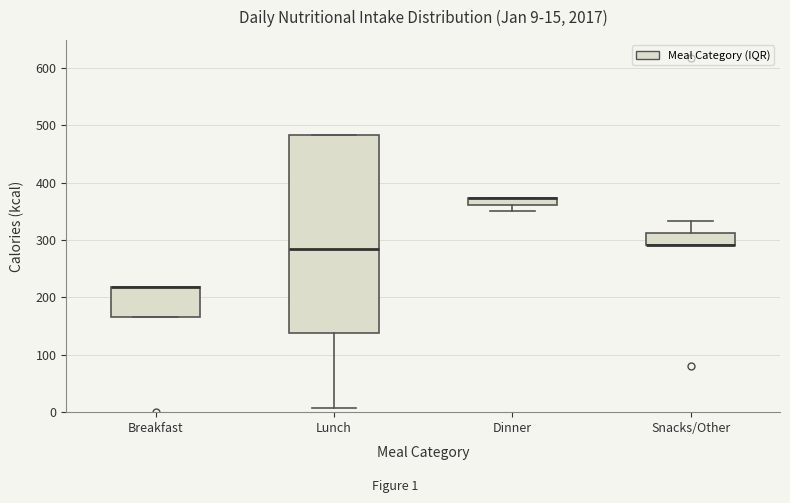

Which box is the tallest, from its lower edge to its upper edge?

Lunch